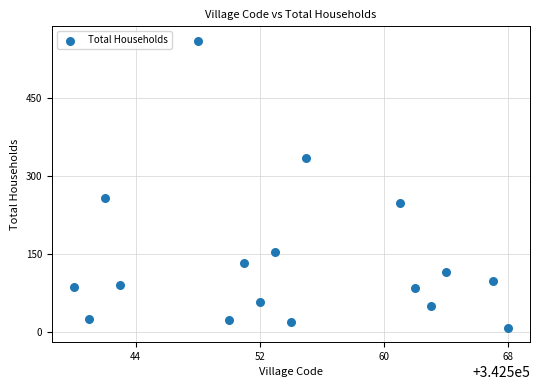

What is the range of X values (max minus min)?

28